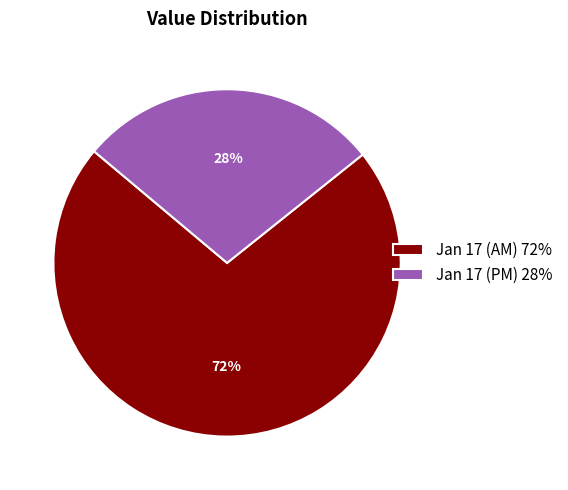

To the nearest percent, what percentage of the pie is Jan 17 (AM) 72%?

72%